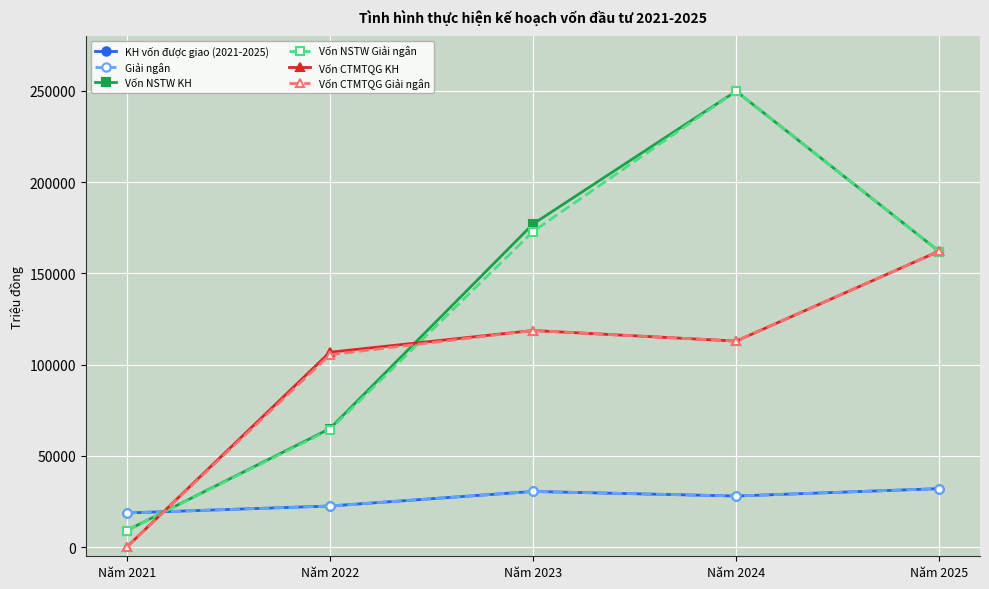

What is the maximum value for Vốn CTMTQG Giải ngân?

162191.6